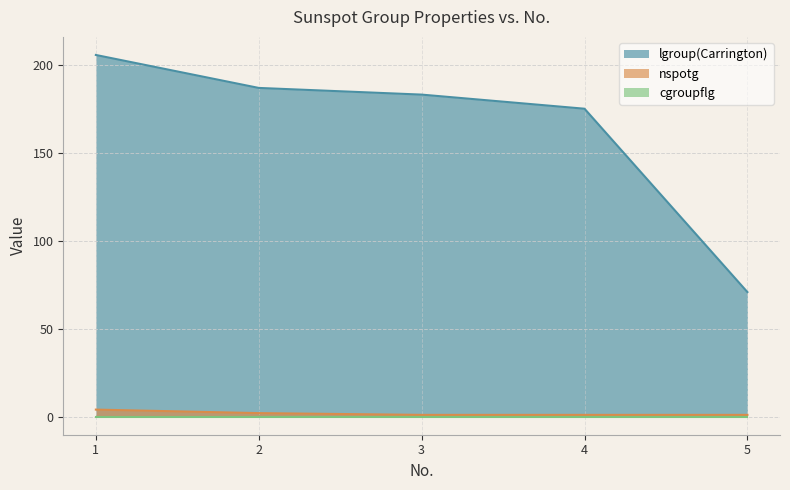

Which series has the largest total across all categories?

lgroup(Carrington)